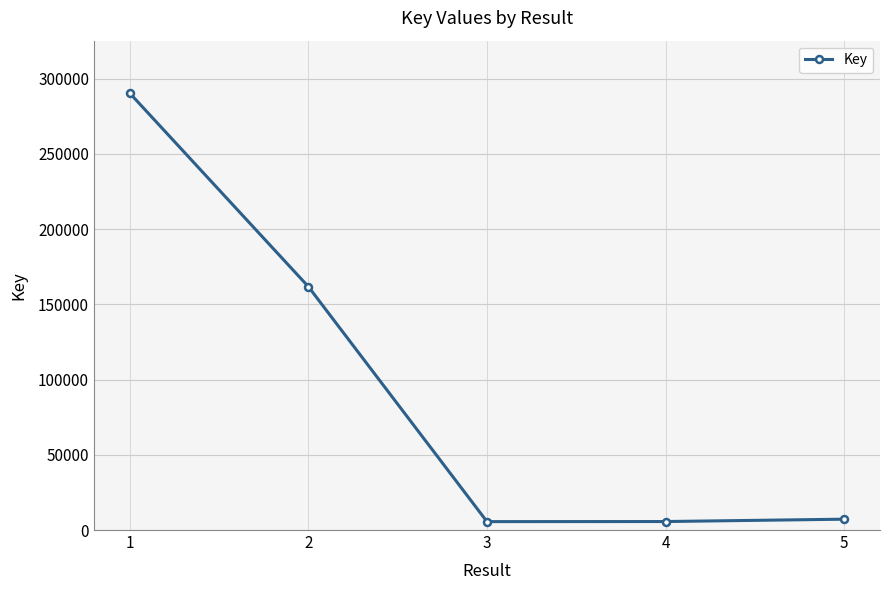

Count the number of categories in the chart.

5